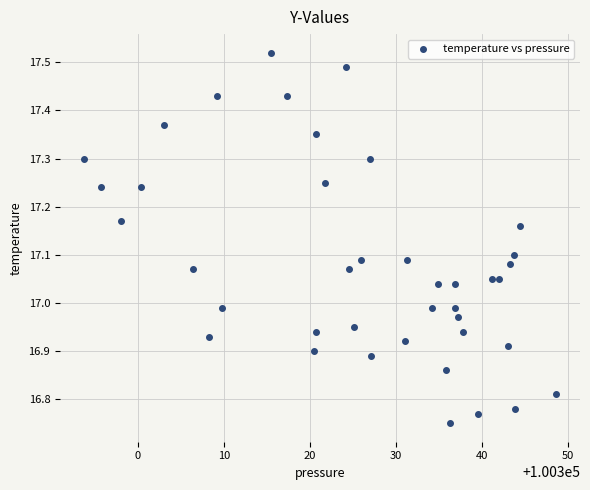

What is the range of X values (max minus min)?

55.0